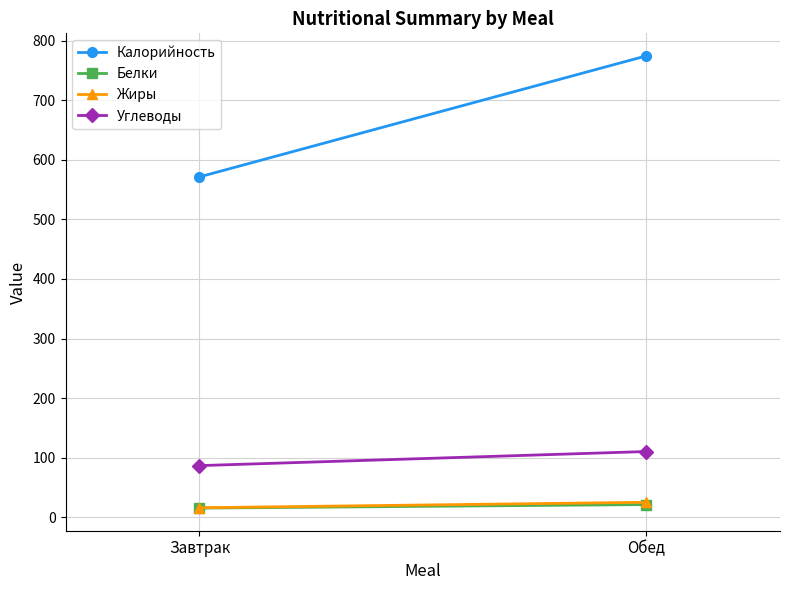

At Обед, list the series in order from largest to smallest.

Калорийность, Углеводы, Жиры, Белки